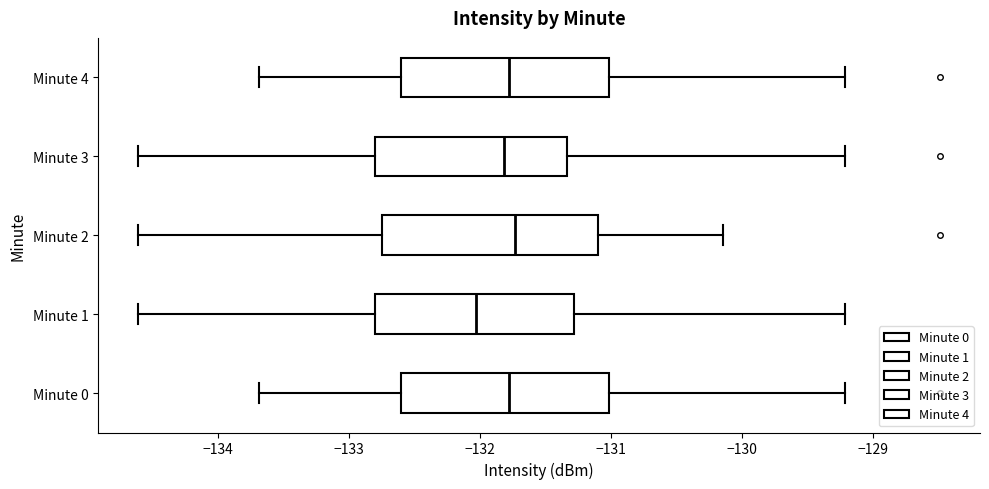

Reading bottom to top, read every box against the x-axis: the position of its median line, the range the box covers, and the ends of its whiskers. The values are not printed on the chart, so give them approximately, as read against the axis.

Minute 0: median -131.8, box -132.6 to -131.0, whiskers -133.7 to -129.2
Minute 1: median -132.0, box -132.8 to -131.3, whiskers -134.6 to -129.2
Minute 2: median -131.7, box -132.7 to -131.1, whiskers -134.6 to -130.1
Minute 3: median -131.8, box -132.8 to -131.3, whiskers -134.6 to -129.2
Minute 4: median -131.8, box -132.6 to -131.0, whiskers -133.7 to -129.2